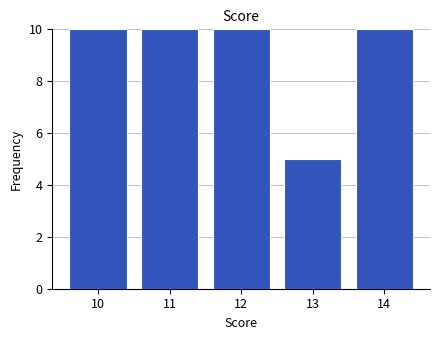

Reading left to right, what are all the values shown in this chart?

10	10	10	5	10